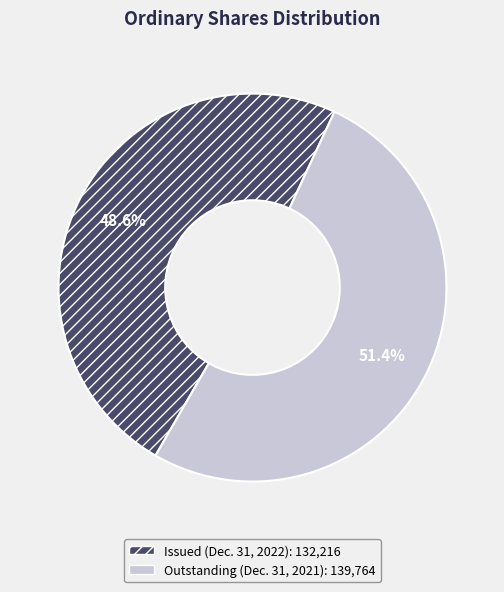

Is it true that Outstanding (Dec. 31, 2021) is 58% of the pie?

False